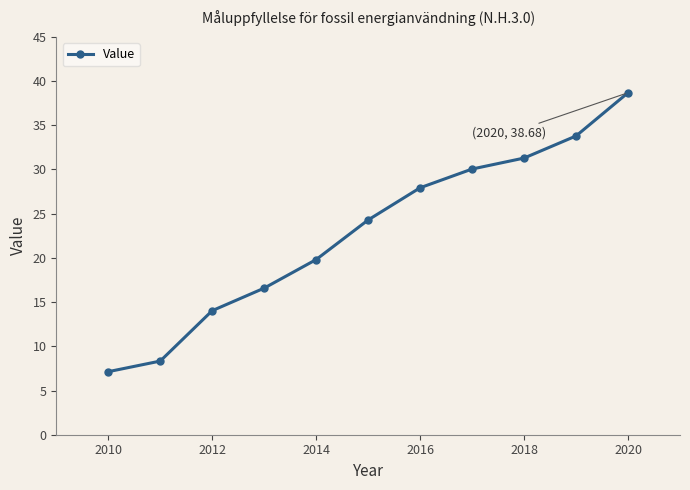

What is the value of the 4th point from the left?

16.6